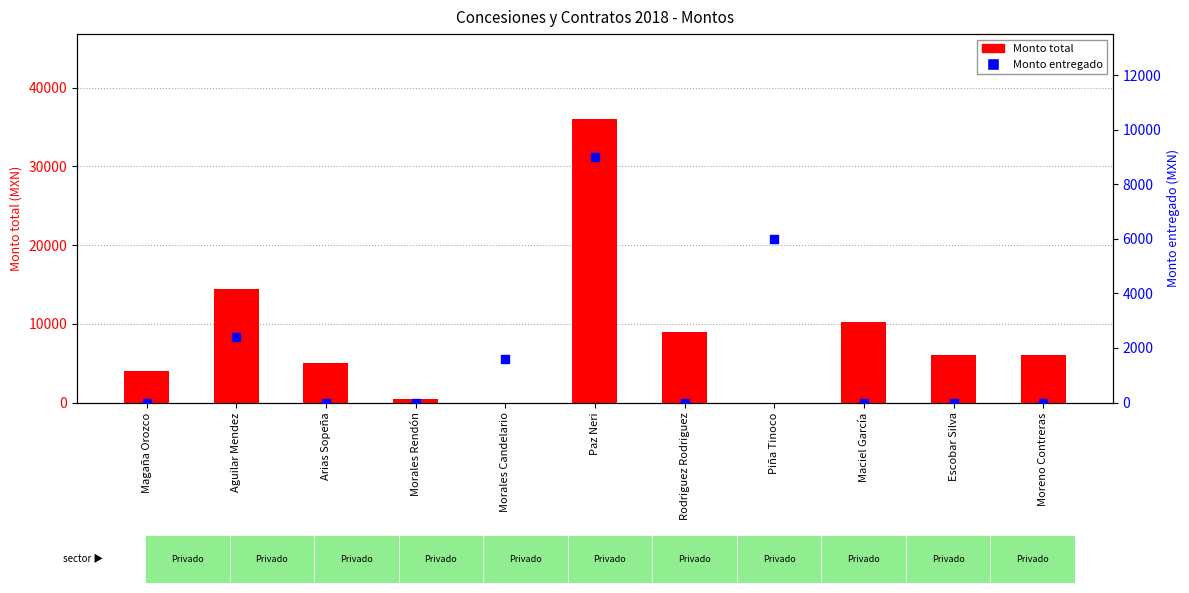

Which series has the widest spread of Y values?

Monto total